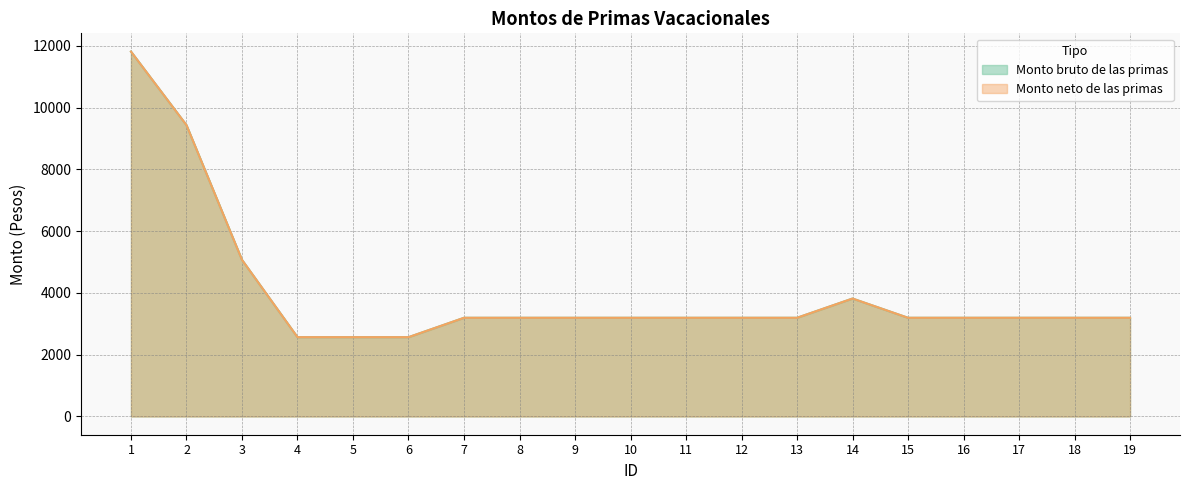

What are all the series names shown in the legend?

Monto bruto de las primas, Monto neto de las primas